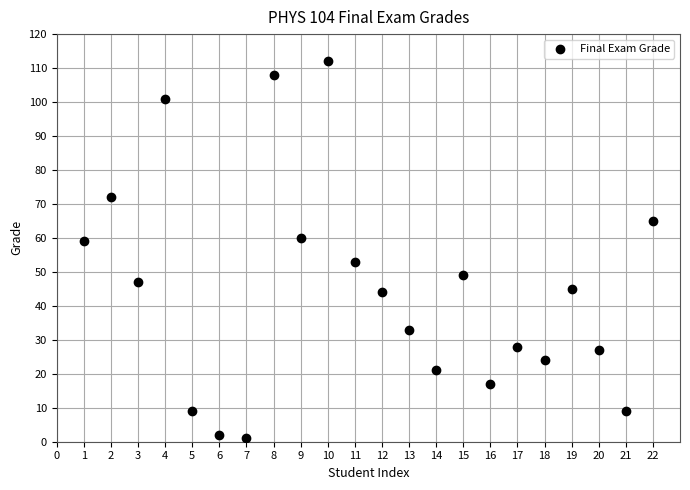

What is the range of X values (max minus min)?

21